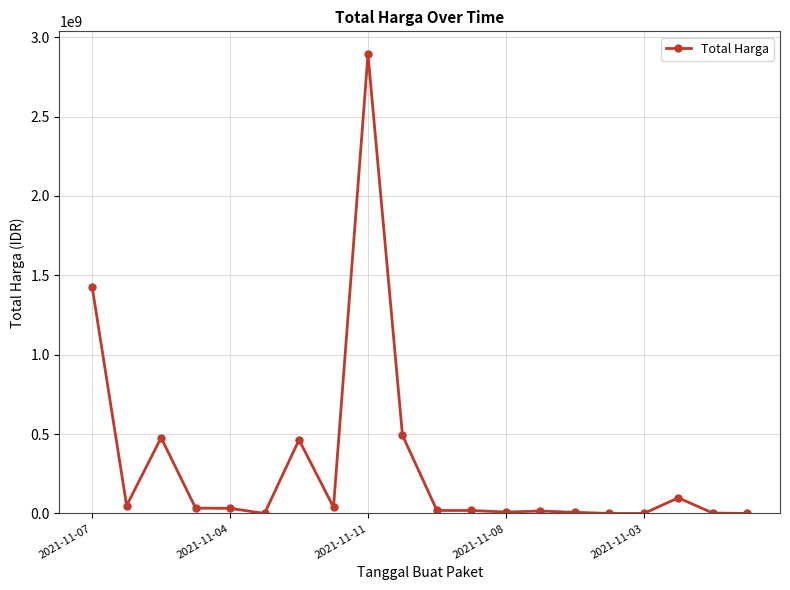

How many data points does each series have?

20